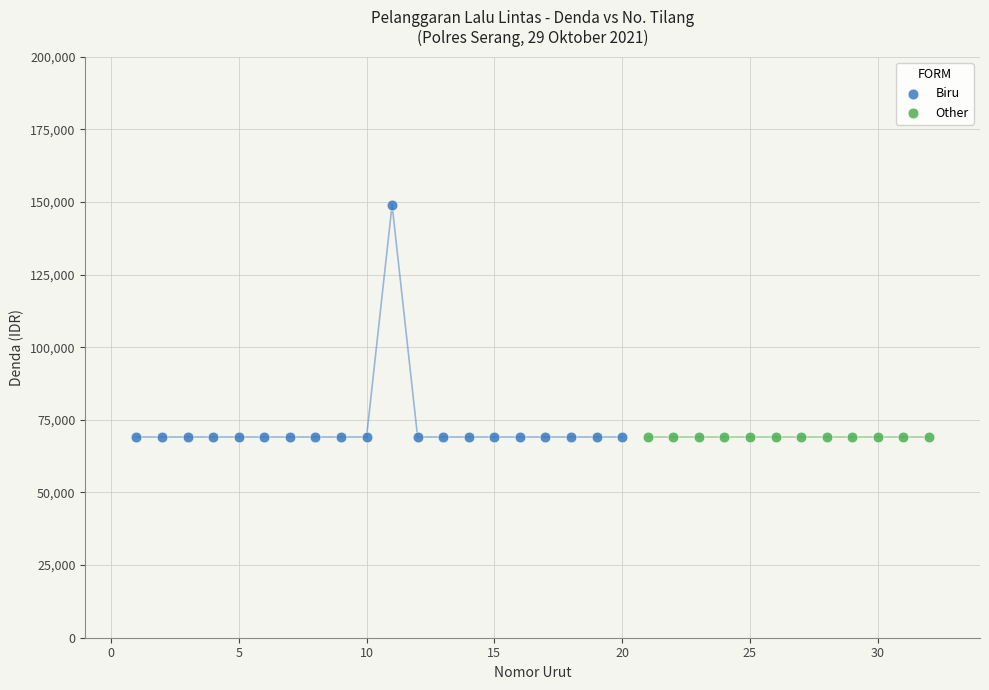

Which series reaches the maximum Y coordinate?

Biru